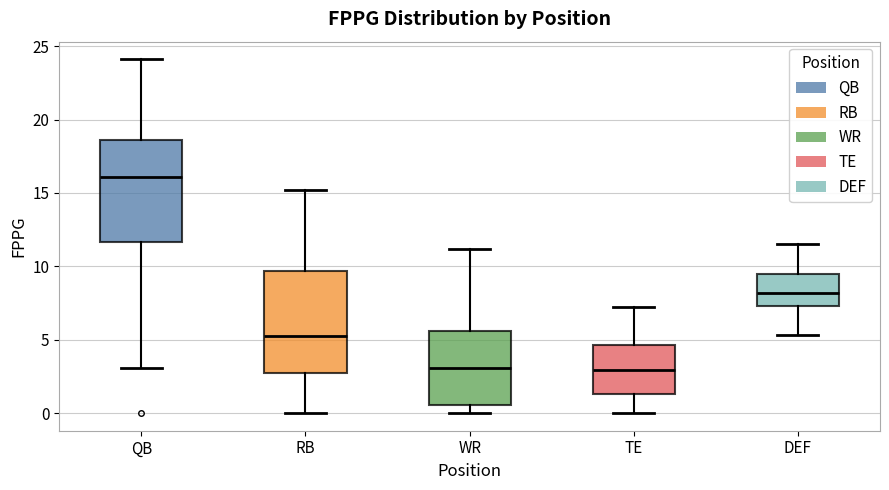

Reading left to right, read every box against the y-axis: the position of its median line, the range the box covers, and the ends of its whiskers. The values are not printed on the chart, so give them approximately, as read against the axis.

QB: median 16.0, box 11.5 to 18.5, whiskers 3.0 to 24.0
RB: median 5.5, box 2.5 to 9.5, whiskers 0.0 to 15.0
WR: median 3.0, box 0.5 to 5.5, whiskers 0.0 to 11.0
TE: median 3.0, box 1.5 to 4.5, whiskers 0.0 to 7.0
DEF: median 8.0, box 7.5 to 9.5, whiskers 5.5 to 11.5